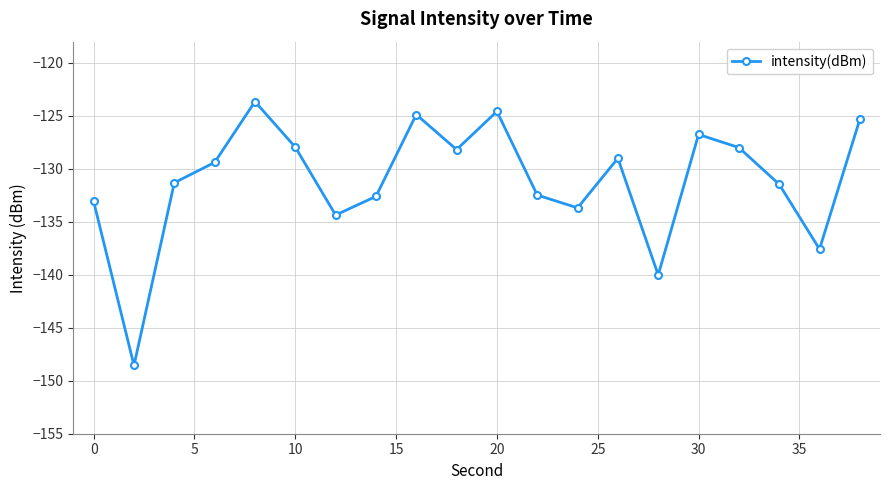

What is the maximum value shown in the chart?

-123.7